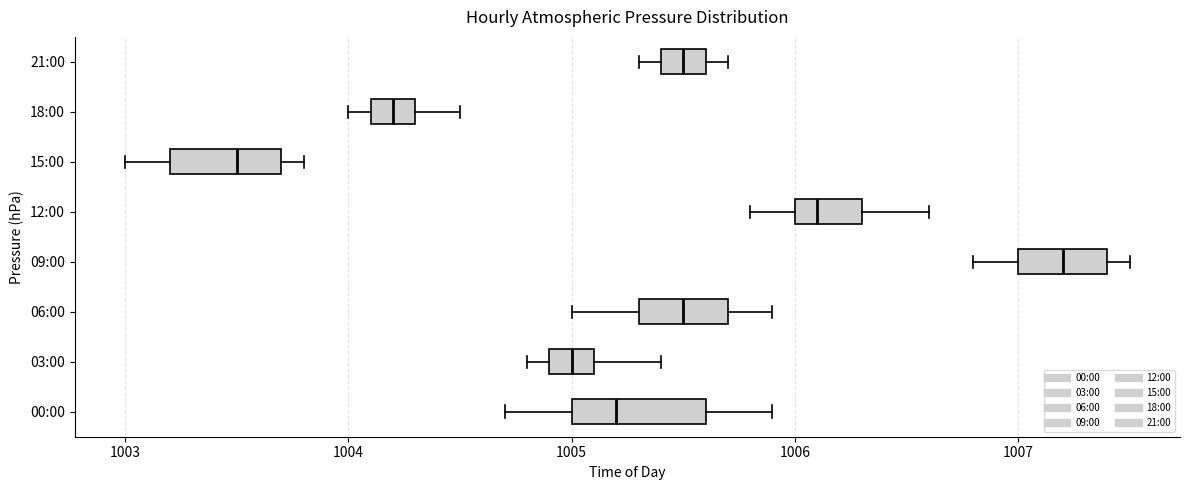

Comparing the boxes themselves (not the whiskers), which one is the widest?

00:00